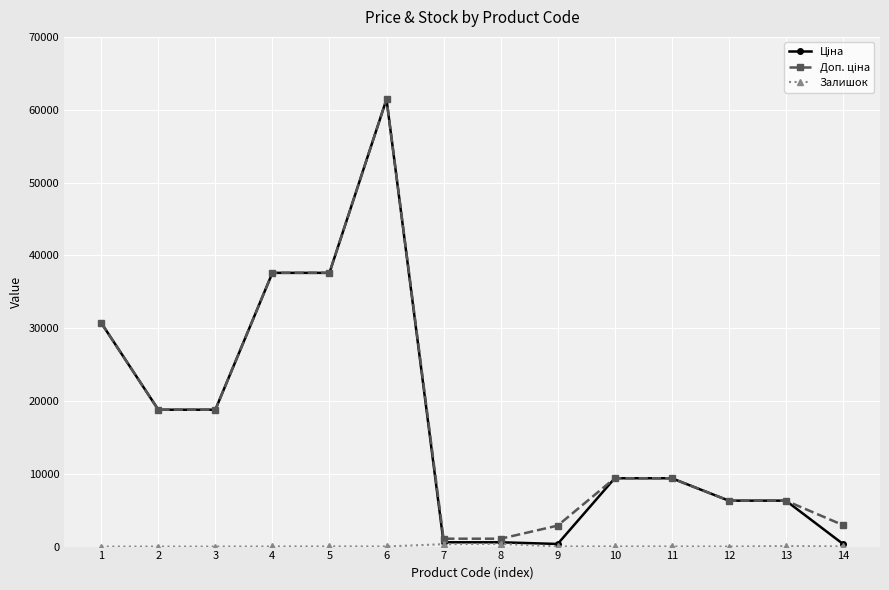

What is the maximum value shown in the chart?

61434.3